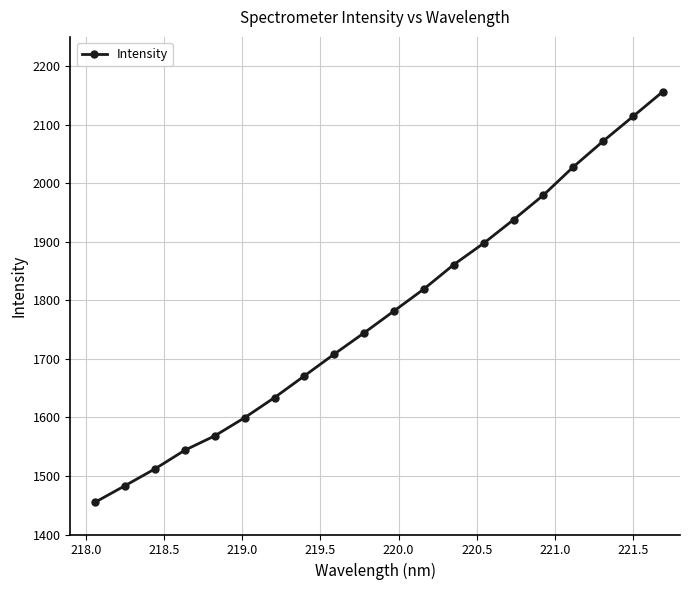

What is the smallest value displayed?

1455.2